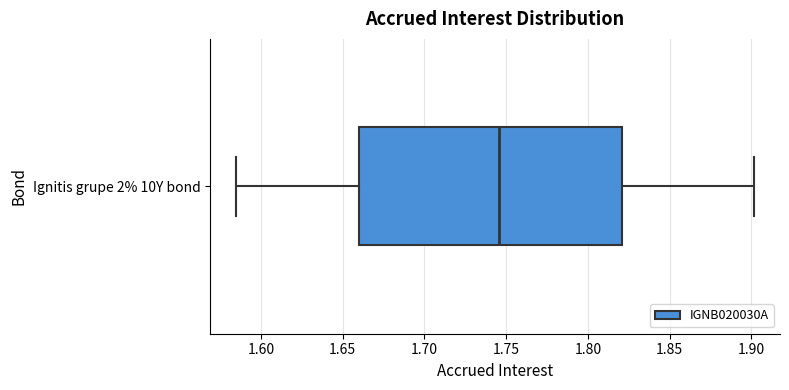

Read this box plot against the x-axis: the position of the median line, the range covered by the box, and the ends of both whiskers. The values are not printed on the chart, so give them approximately, as read against the axis.

median 1.745, box 1.660 to 1.820, whiskers 1.585 to 1.900